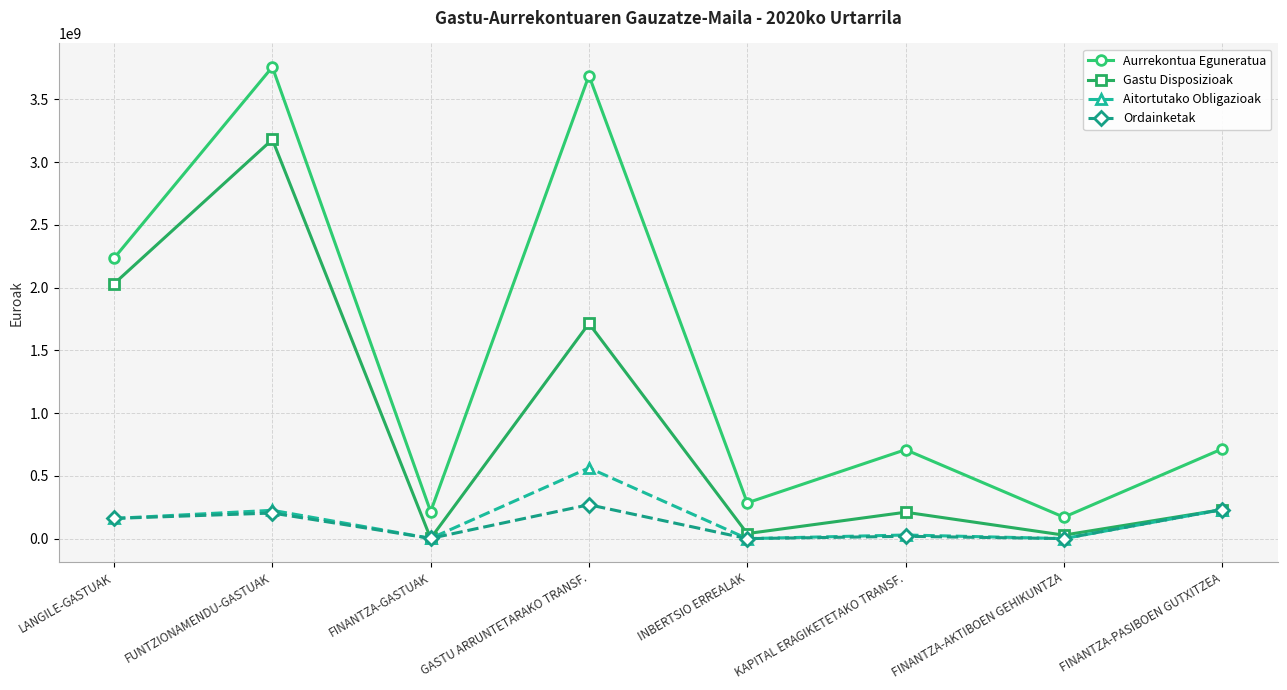

Rank the series by their maximum value, from highest to lowest.

Aurrekontua Eguneratua, Gastu Disposizioak, Aitortutako Obligazioak, Ordainketak